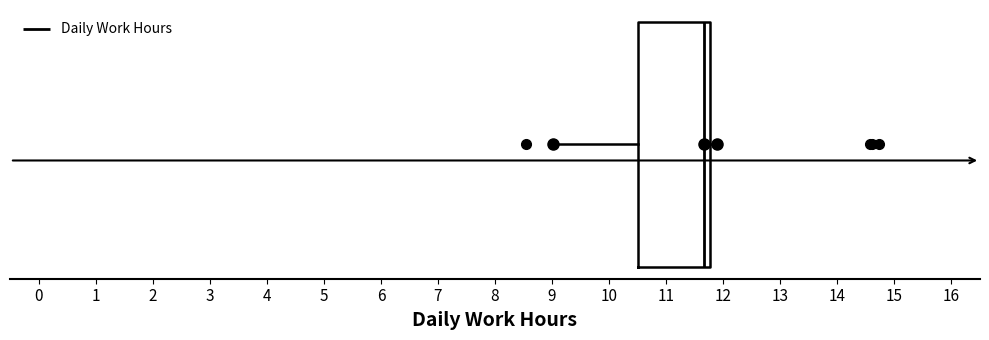

Where is the left edge of the box on the x-axis? The values are not printed on the chart, so give them approximately, as read against the axis.

10.5